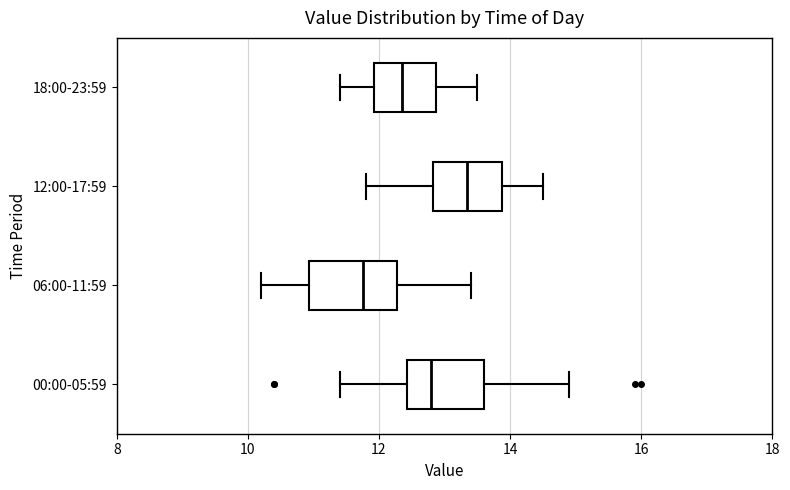

Reading bottom to top, transcribe this box plot: for each box, give where its median line is, the range the box spans, and where its two whiskers end, as read against the x-axis. The values are not printed on the chart, so give them approximately, as read against the axis.

00:00-05:59: median 12.8, box 12.4 to 13.6, whiskers 11.4 to 15.0
06:00-11:59: median 11.8, box 11.0 to 12.2, whiskers 10.2 to 13.4
12:00-17:59: median 13.4, box 12.8 to 13.8, whiskers 11.8 to 14.6
18:00-23:59: median 12.4, box 12.0 to 12.8, whiskers 11.4 to 13.6